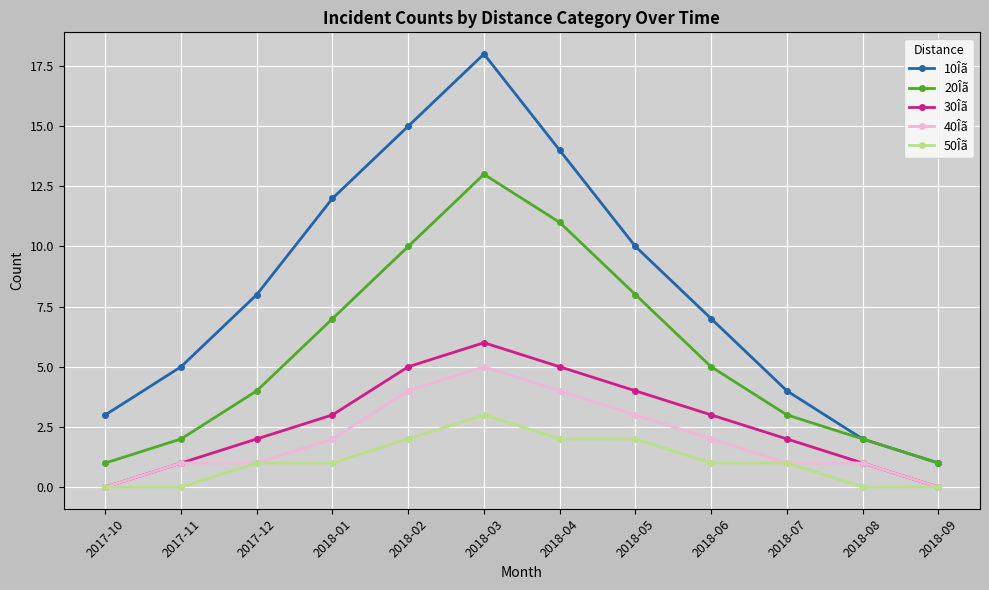

True or false: 20Îã has more than 1 interior local peaks.

False